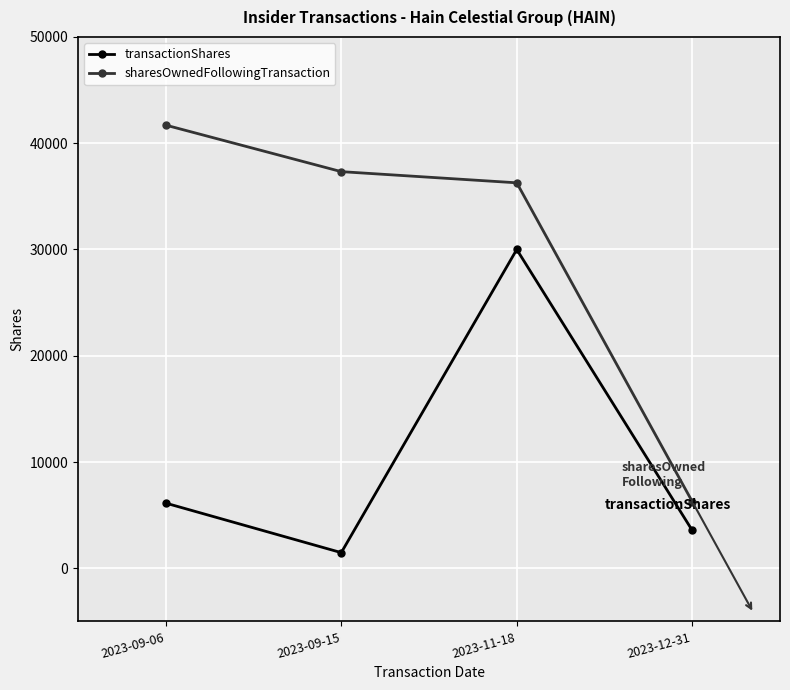

How many lines are shown in the chart?

2